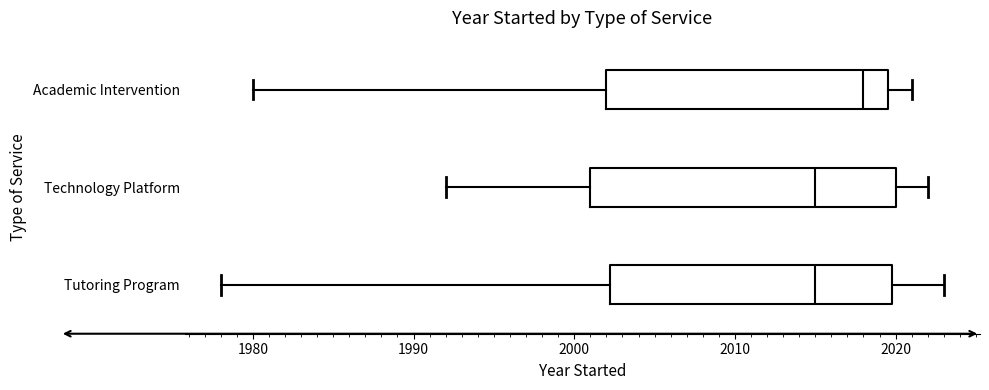

Reading bottom to top, transcribe this box plot: for each box, give where its median line is, the range the box spans, and where its two whiskers end, as read against the x-axis. The values are not printed on the chart, so give them approximately, as read against the axis.

Tutoring Program: median 2015, box 2002 to 2020, whiskers 1978 to 2023
Technology Platform: median 2015, box 2001 to 2020, whiskers 1992 to 2022
Academic Intervention: median 2018, box 2002 to 2020, whiskers 1980 to 2021